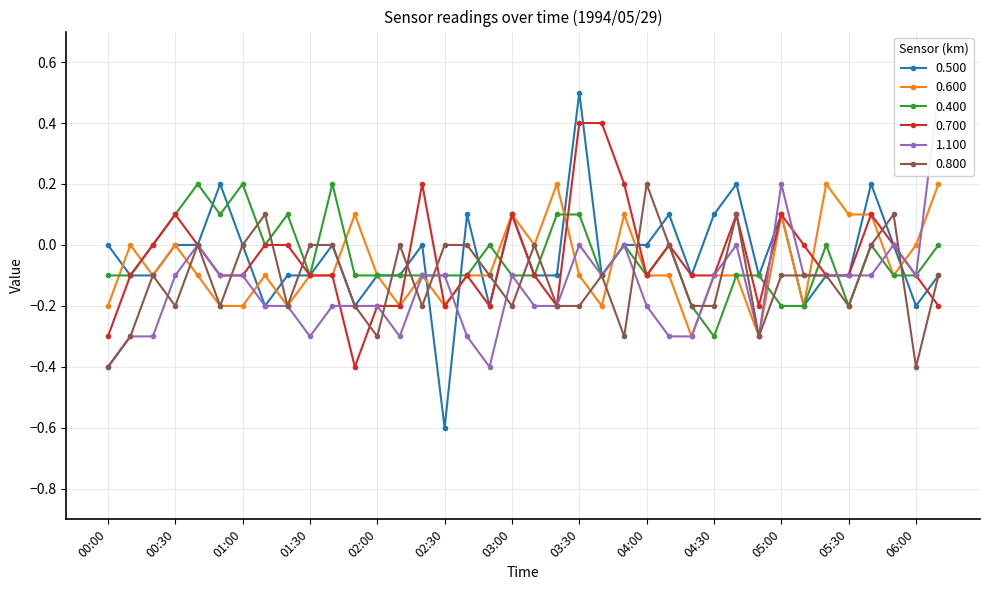

How many lines are shown in the chart?

6